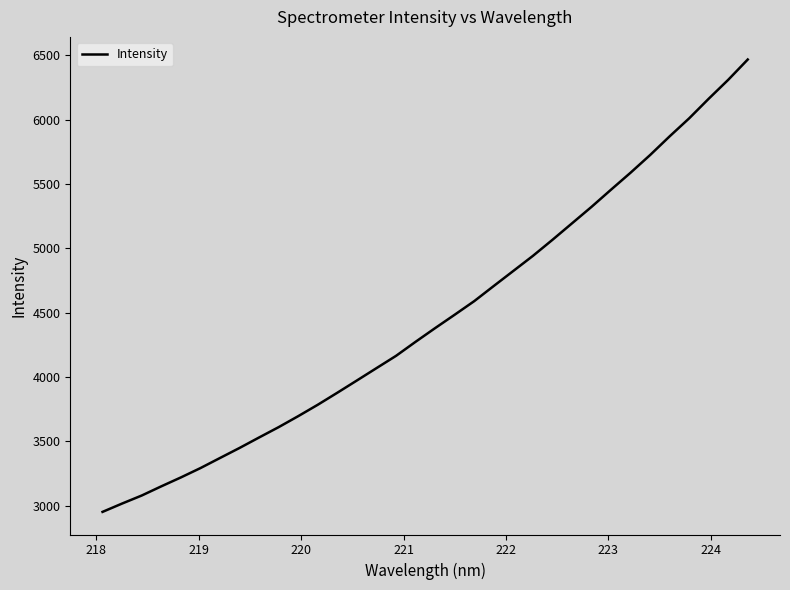

What is the smallest value displayed?

2953.1